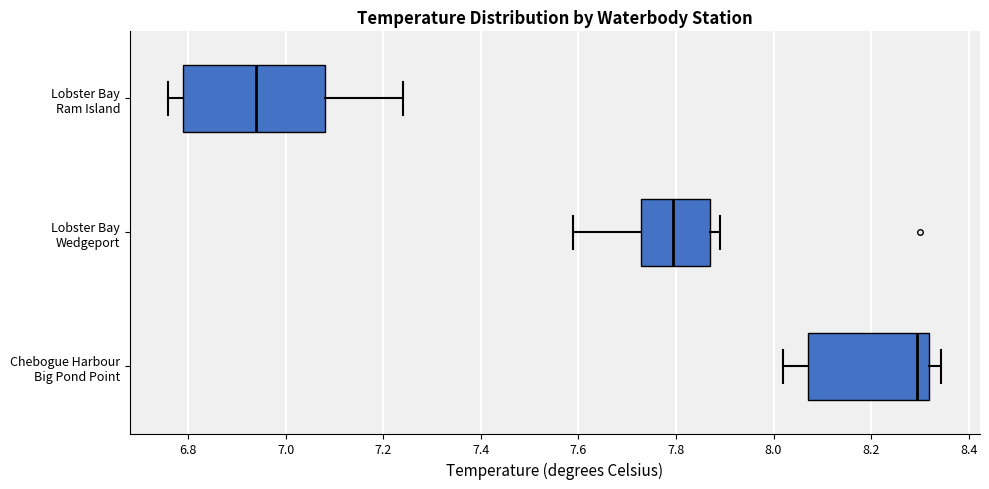

Reading bottom to top, read every box against the x-axis: the position of its median line, the range the box covers, and the ends of its whiskers. The values are not printed on the chart, so give them approximately, as read against the axis.

Chebogue Harbour Big Pond Point: median 8.30, box 8.08 to 8.32, whiskers 8.02 to 8.34
Lobster Bay Wedgeport: median 7.80, box 7.72 to 7.88, whiskers 7.60 to 7.90
Lobster Bay Ram Island: median 6.94, box 6.80 to 7.08, whiskers 6.76 to 7.24